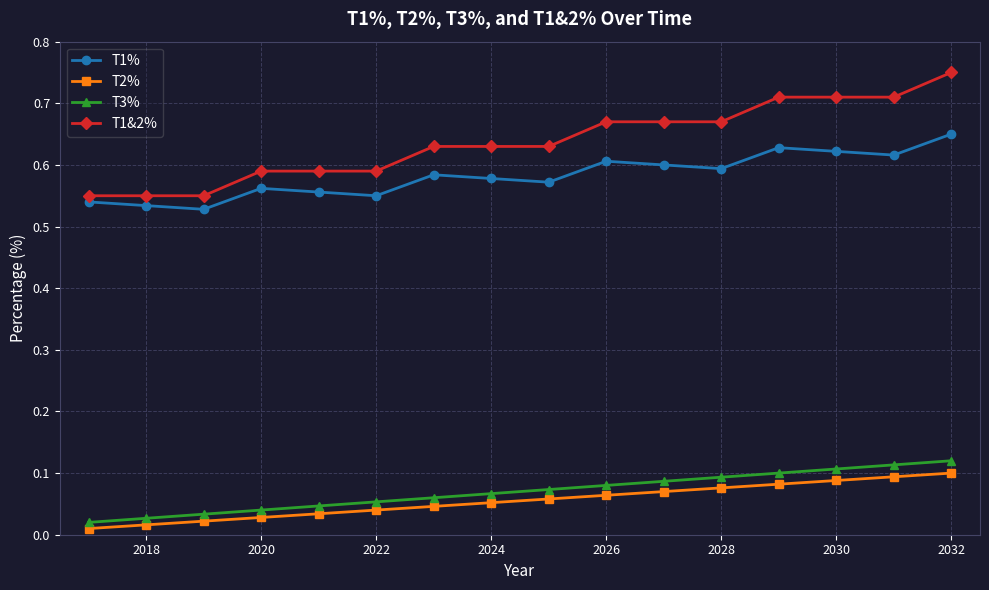

Which series has the largest total across all categories?

T1&2%